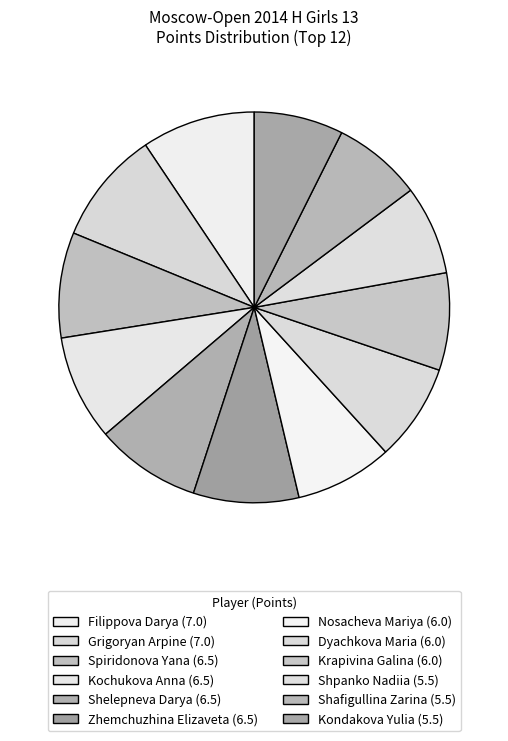

Rank the categories by value from lowest to highest.

Shpanko Nadiia, Shafigullina Zarina, Kondakova Yulia, Nosacheva Mariya, Dyachkova Maria, Krapivina Galina, Spiridonova Yana, Kochukova Anna, Shelepneva Darya, Zhemchuzhina Elizaveta, Filippova Darya, Grigoryan Arpine